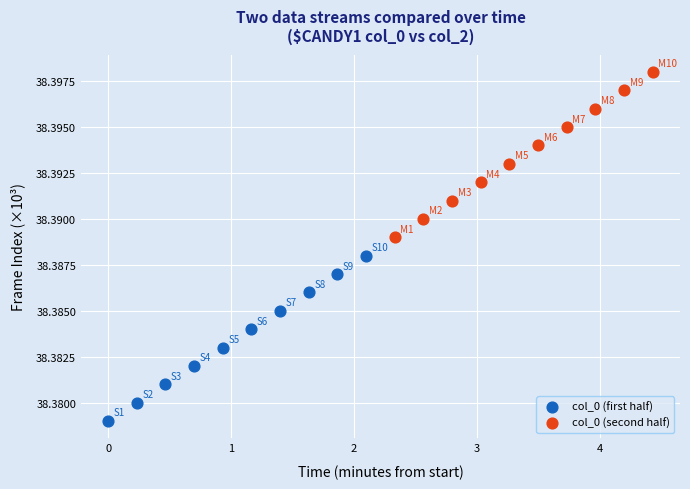

Which series reaches the minimum Y coordinate?

col_0 (first half)